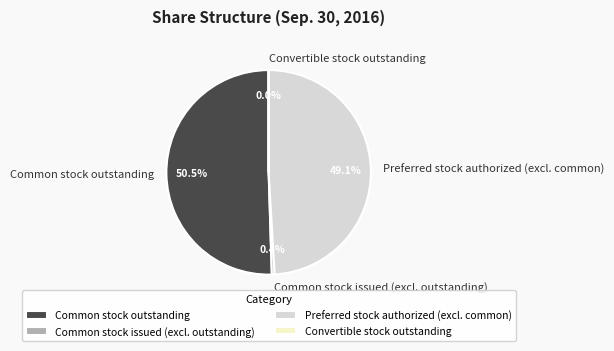

Which slice is the largest?

Common stock outstanding